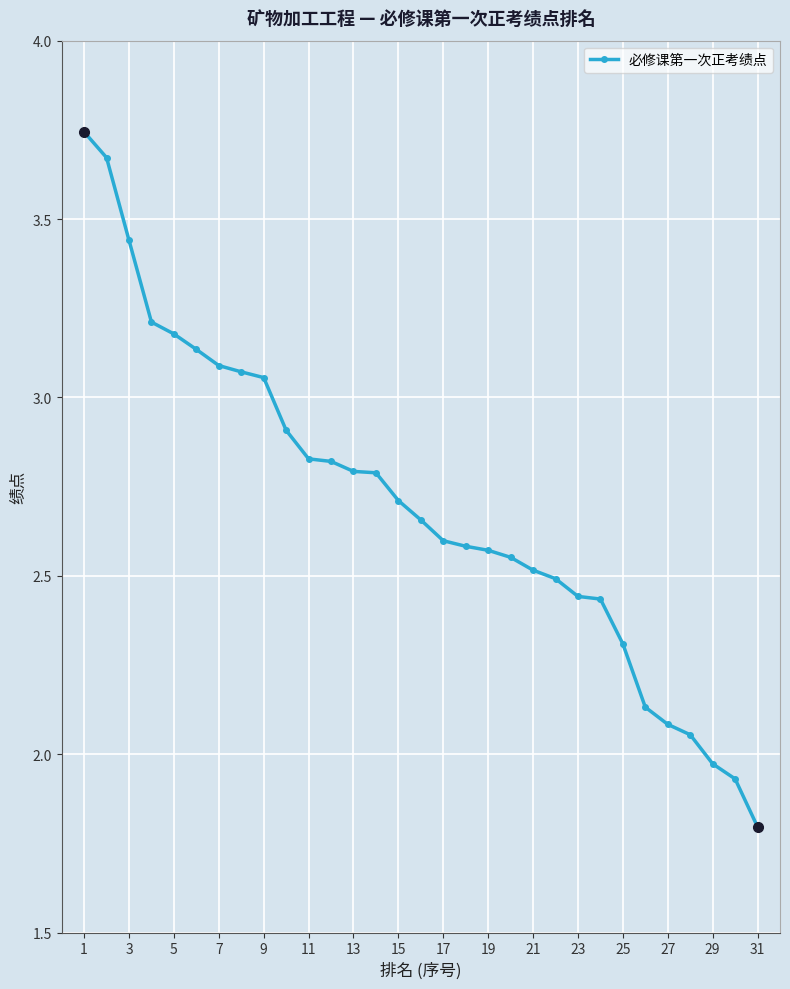

What is the smallest value displayed?

1.8